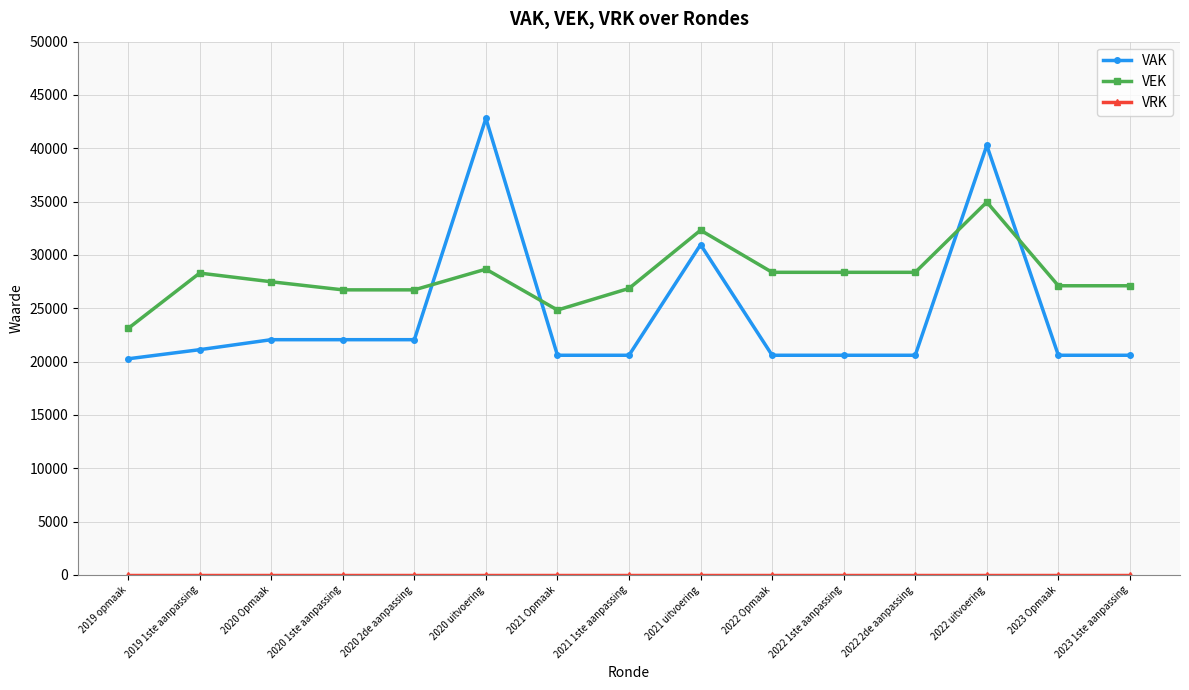

True or false: VEK and VAK intersect in this chart.

True